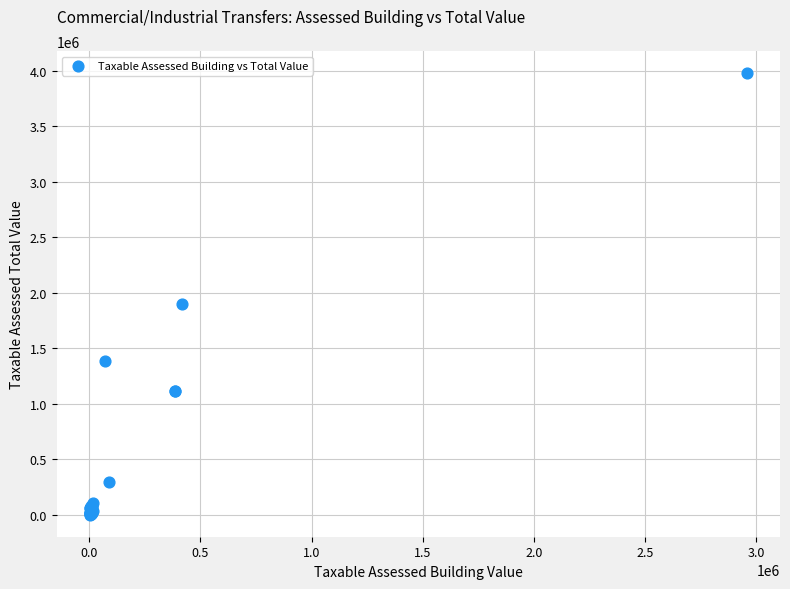

What Y value in the scatter plot is closest to 1991167?

1897980